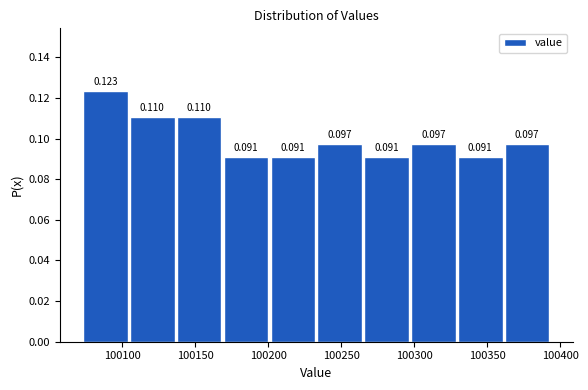

Reading left to right, transcribe this chart: for each bar, give the range it covers on the x-axis and its height. The bar edges are not printed on the chart, so give them approximately, as read against the axis.

100075 to 100105: 0.123
100105 to 100135: 0.110
100135 to 100170: 0.110
100170 to 100200: 0.091
100200 to 100235: 0.091
100235 to 100265: 0.097
100265 to 100300: 0.091
100300 to 100330: 0.097
100330 to 100360: 0.091
100360 to 100395: 0.097